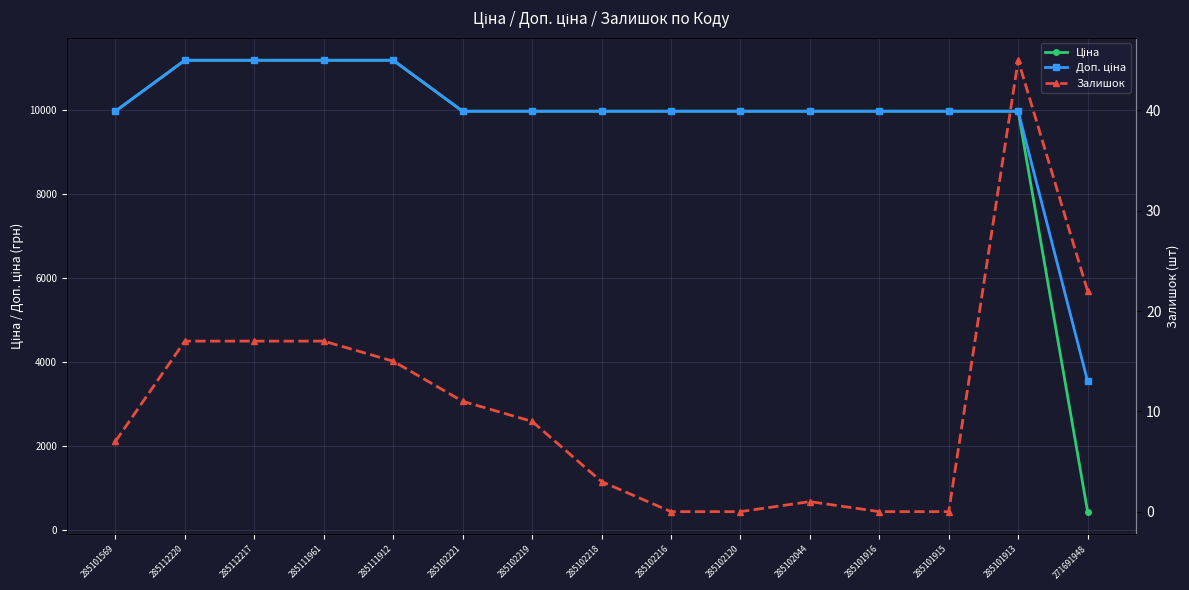

What is the difference between the Доп. ціна values at 285102221 and 285111961?

1213.2